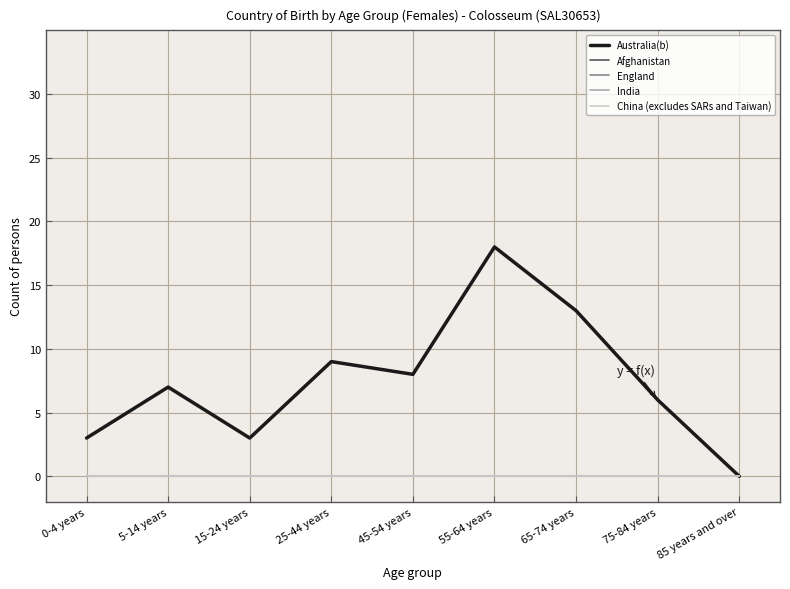

List the series in order of their peak value, lowest first.

Afghanistan, England, India, China (excludes SARs and Taiwan), Australia(b)